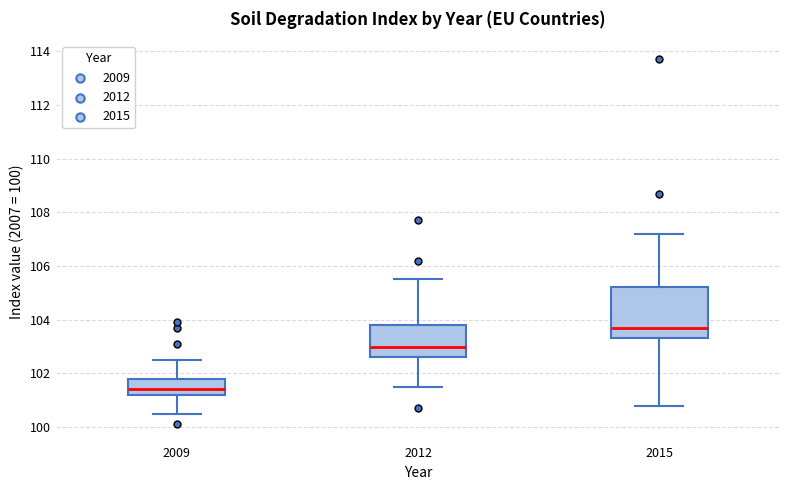

Where does the upper whisker of the box at x = 2012 end on the y-axis? The values are not printed on the chart, so give them approximately, as read against the axis.

105.6